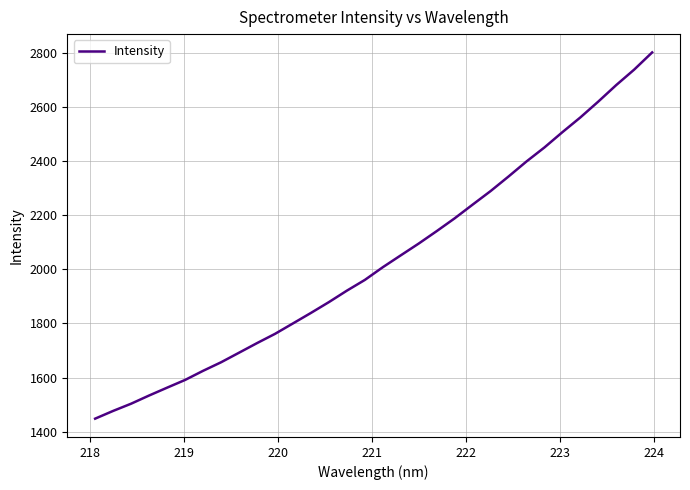

What is the difference between the maximum and second lowest values?

1324.7